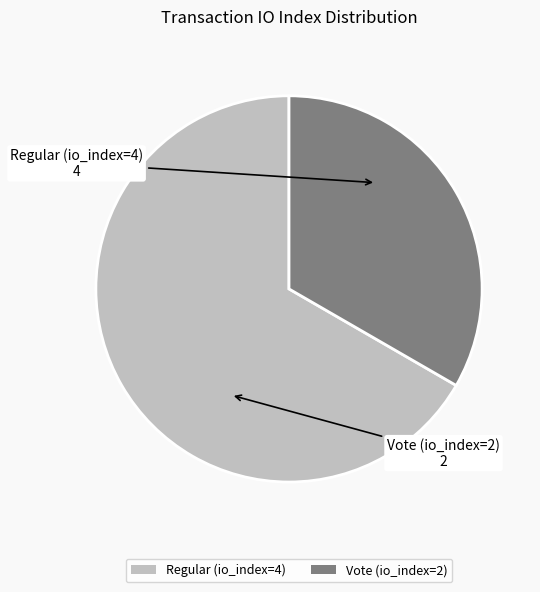

How many segments does this pie chart have?

2